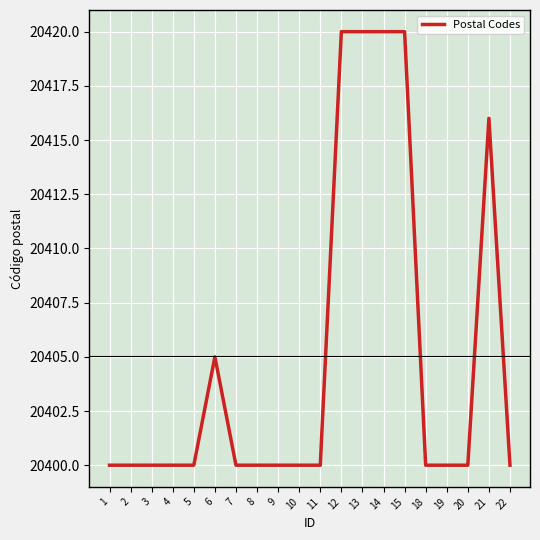

Where is the data nearest to the value 20410?

6